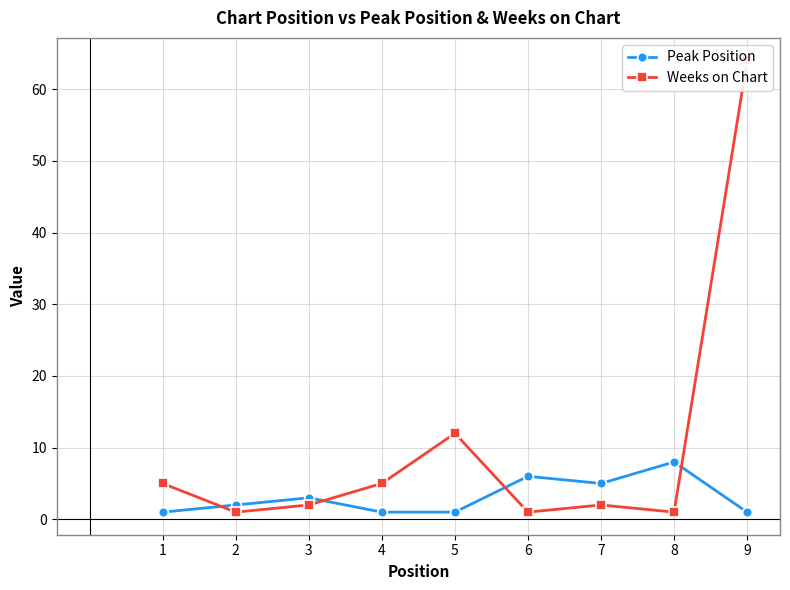

What is the lowest value of the Weeks on Chart series?

1